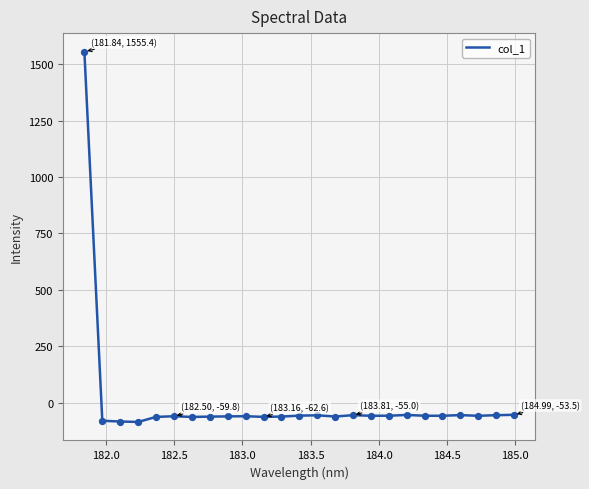

What is the greatest value displayed?

1555.4